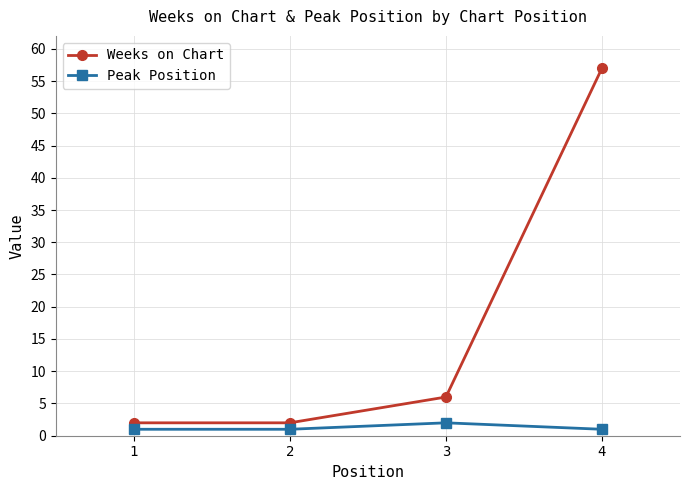

True or false: Weeks on Chart has a value of 2 at 2.

True